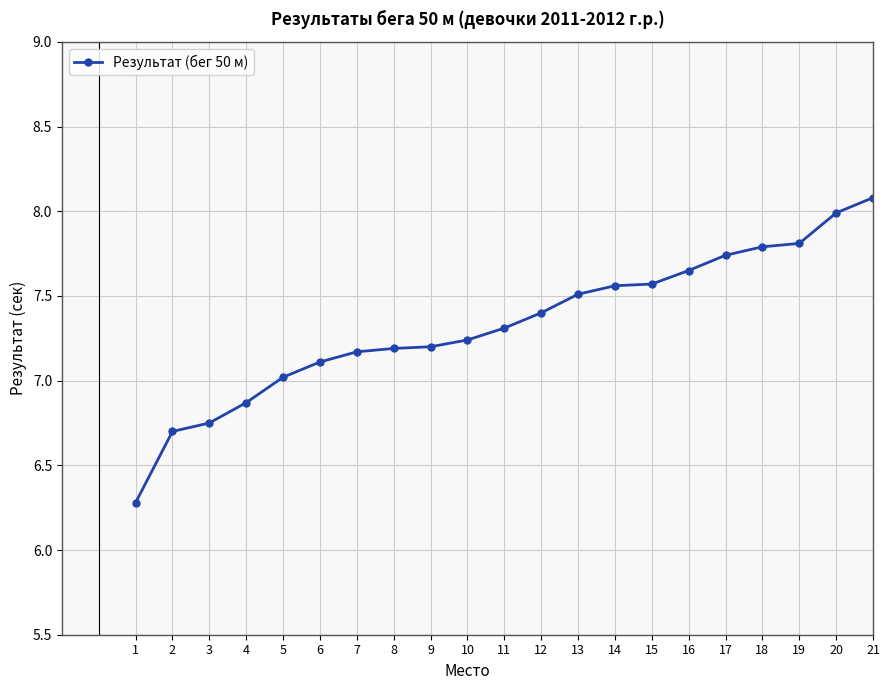

What is the value of the 13th point from the left?

7.5